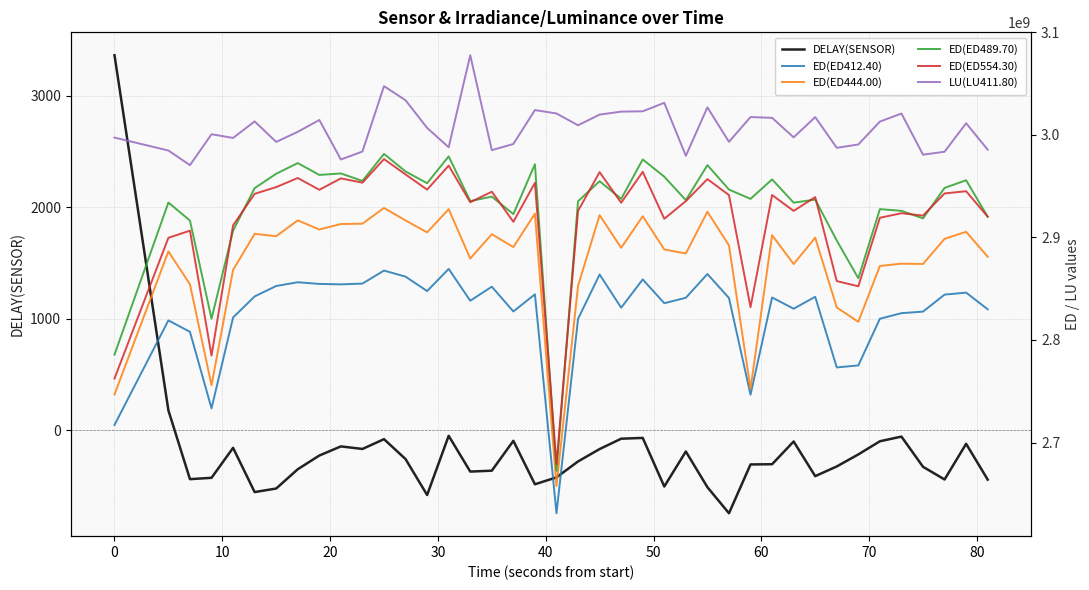

What is the average value of the ED(ED412.40) series?

2825406324